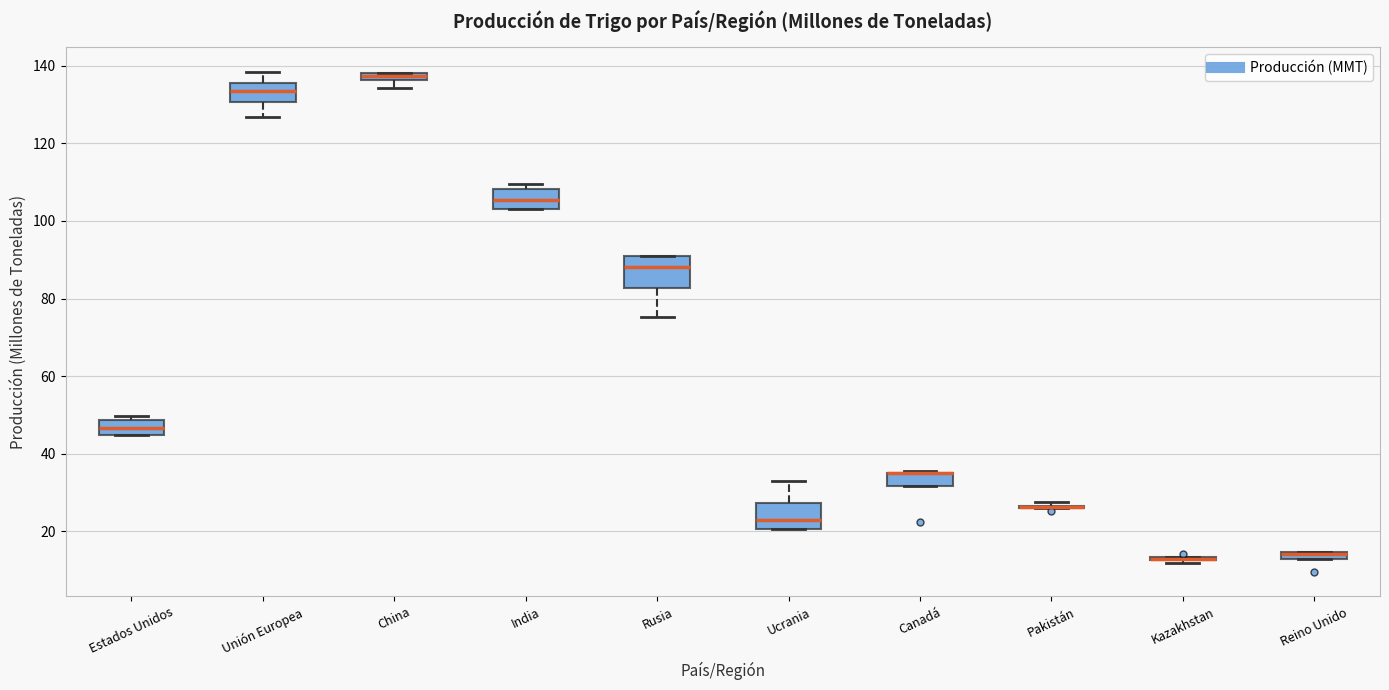

Where does the median line of the box for Estados Unidos sit on the y-axis? The values are not printed on the chart, so give them approximately, as read against the axis.

46